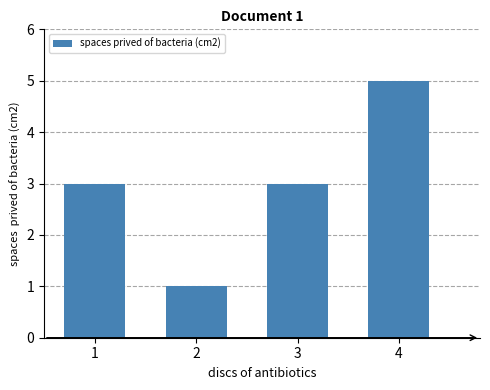

Reading left to right, what are all the values shown in this chart?

1=3	2=1	3=3	4=5